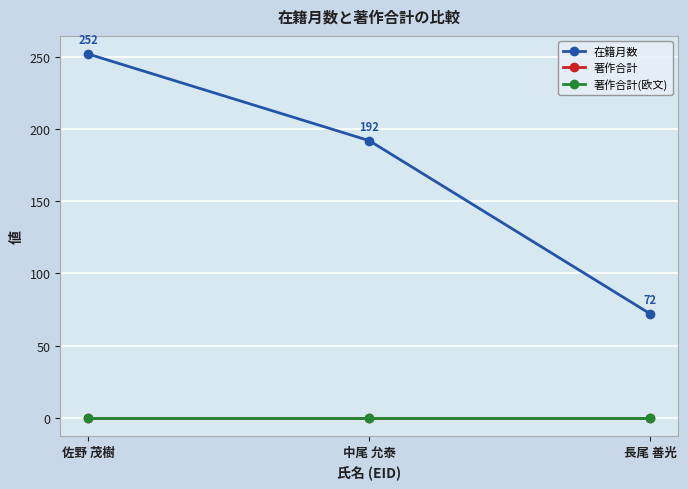

Which series has the widest spread of values?

在籍月数